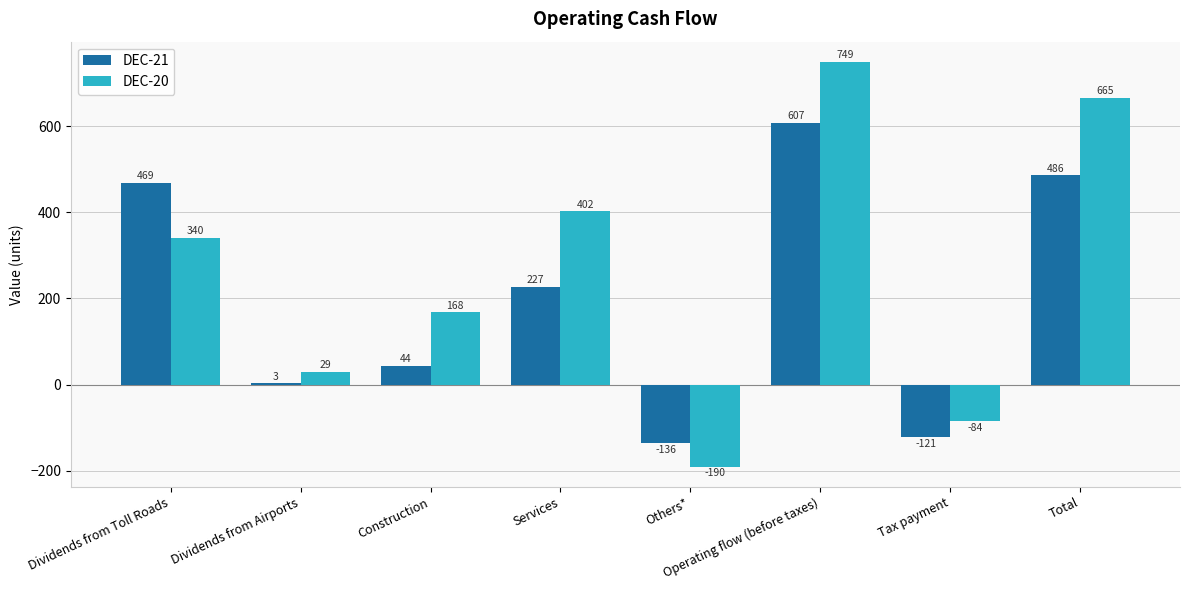

Is the value of DEC-20 at Dividends from Toll Roads greater than the value of DEC-21 at Dividends from Toll Roads?

No